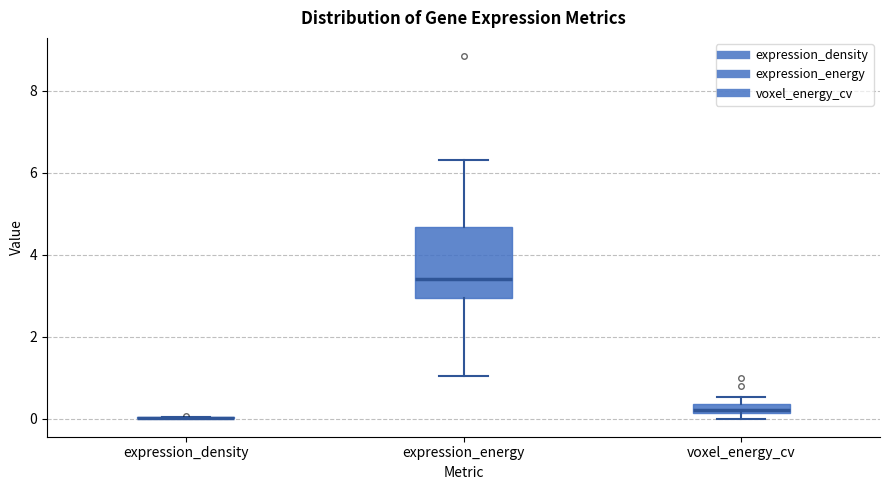

Where is the lower edge of the box for voxel_energy_cv on the y-axis? The values are not printed on the chart, so give them approximately, as read against the axis.

0.2